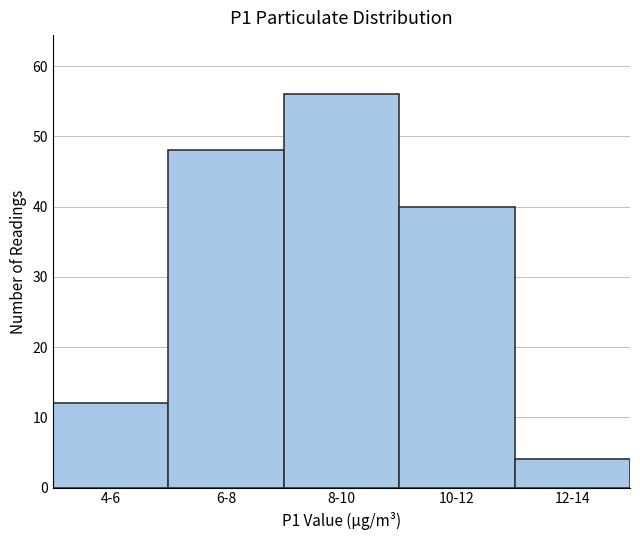

Reading left to right, what are all the values shown in this chart?

12	48	56	40	4